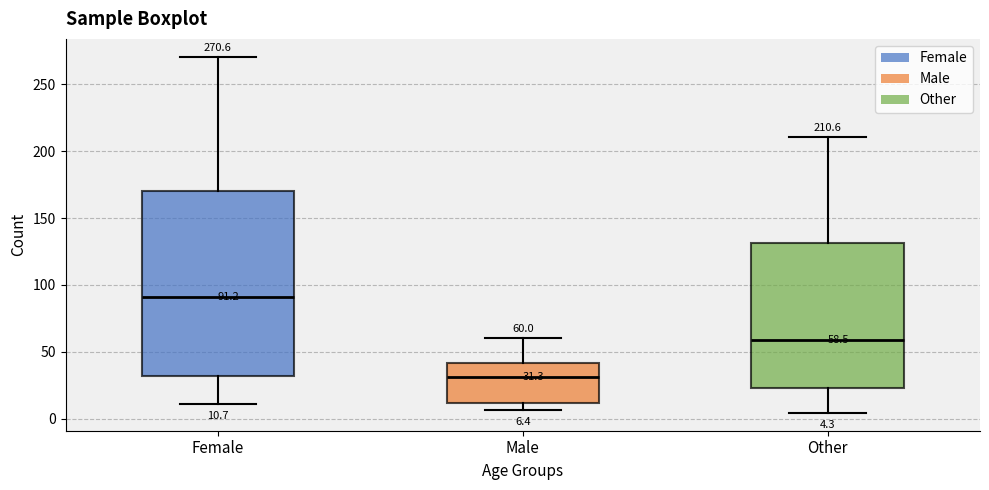

Which box's median line is the lowest?

Male